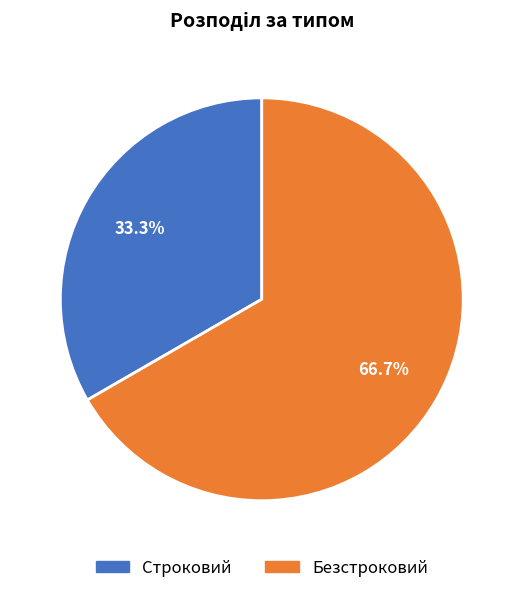

How many slices are in this pie chart?

2